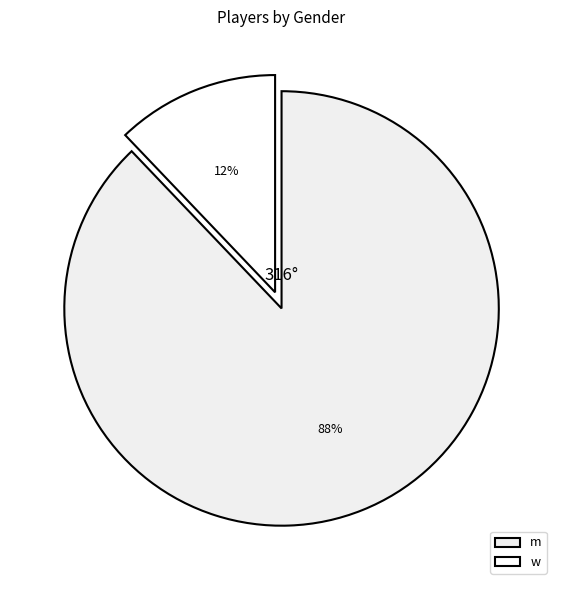

To the nearest percent, what portion does w represent?

12%